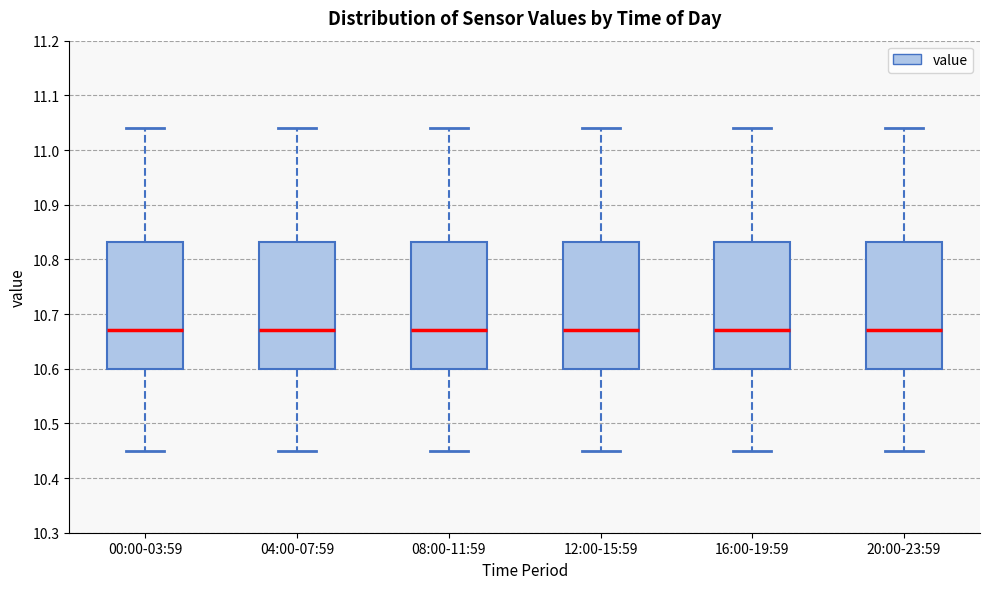

Where does the median line of the box for 20:00-23:59 sit on the y-axis? The values are not printed on the chart, so give them approximately, as read against the axis.

10.67